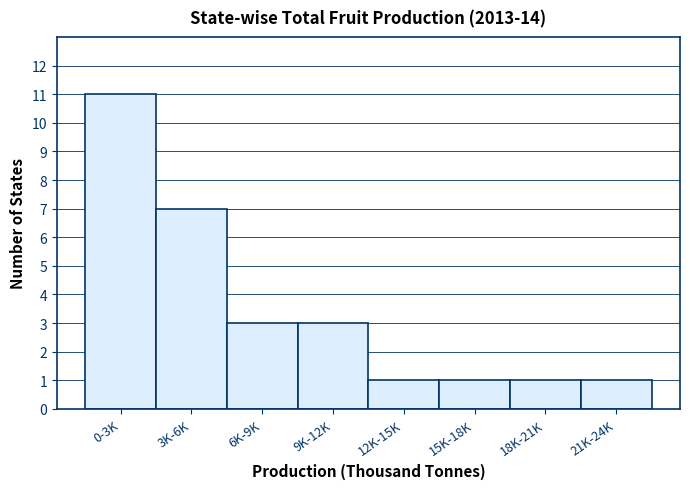

Reading left to right, transcribe all the data shown in this chart.

11	7	3	3	1	1	1	1